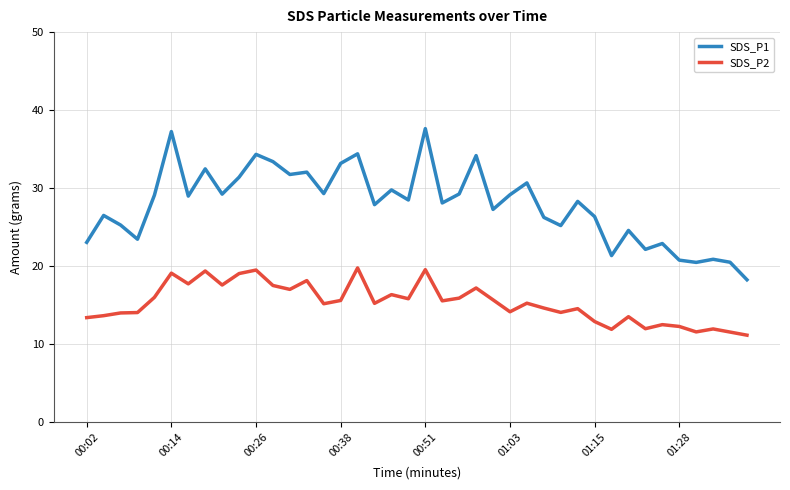

Which series has the largest range (max minus min)?

SDS_P1